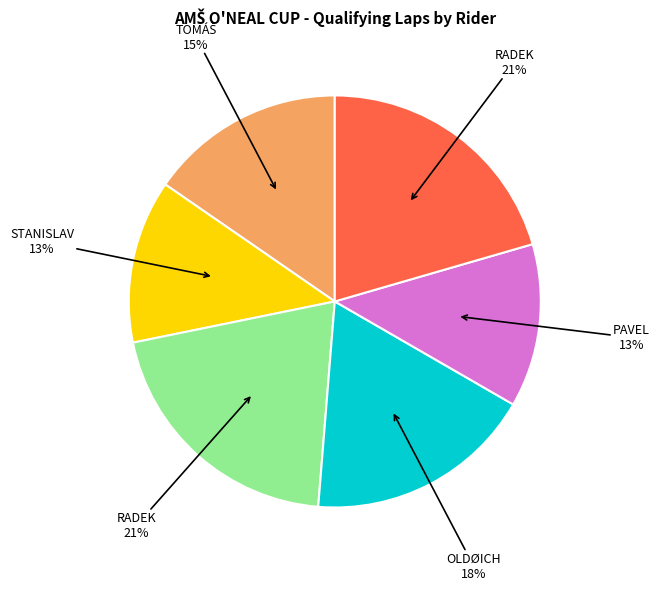

Is there any slice that represents more than half of the pie?

No